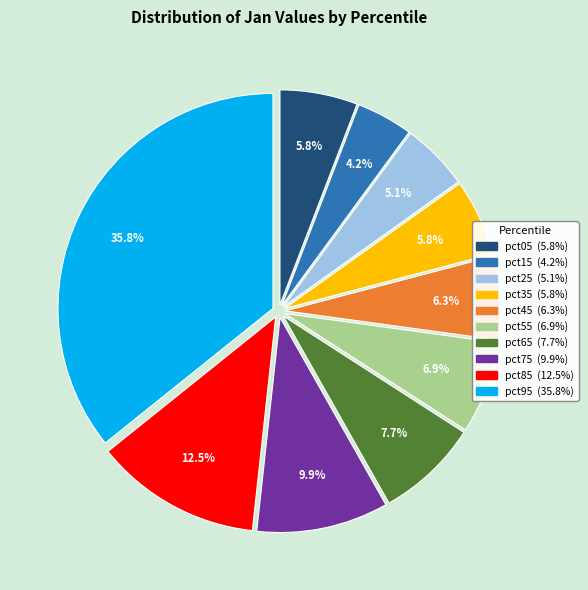

How many segments does this pie chart have?

10